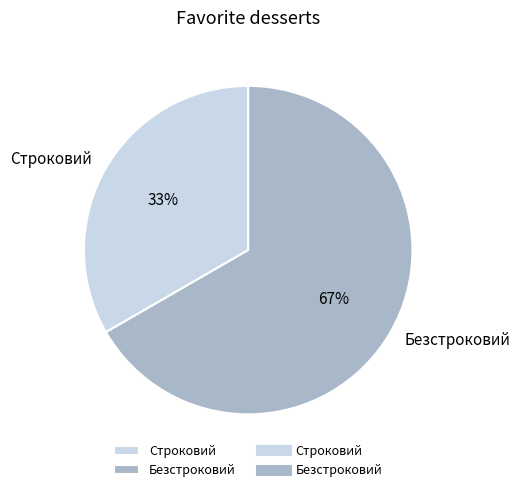

Approximately how many times larger is the value at Безстроковий compared to Строковий?

2.0